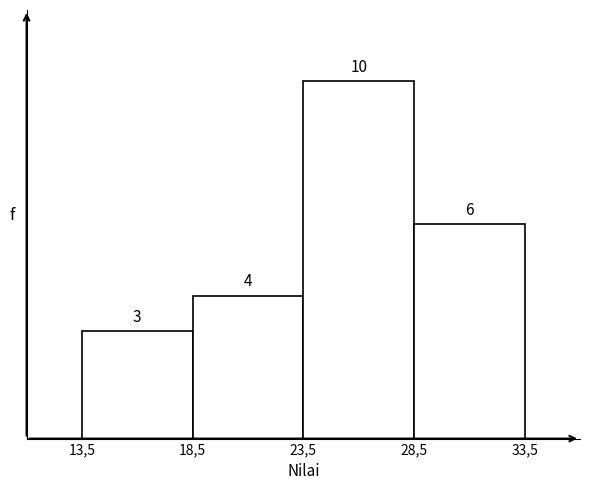

Reading left to right, extract all data points from this chart.

3	4	10	6